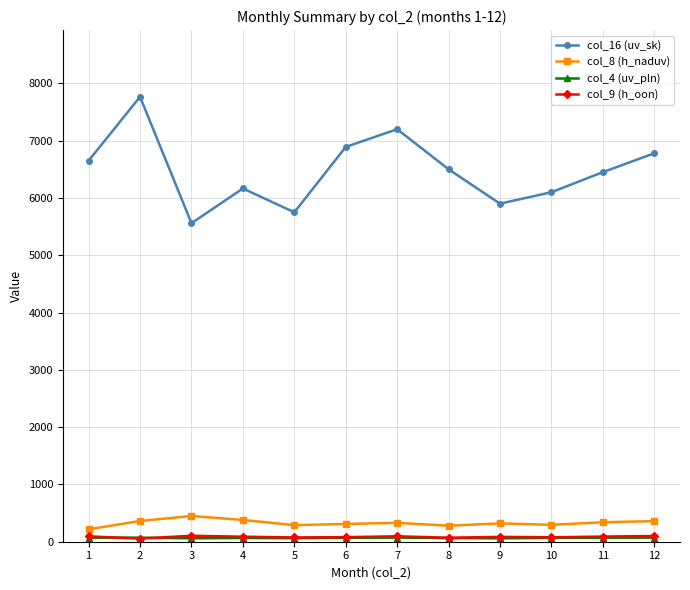

What is the average value of the col_16 (uv_sk) series?

6475.8